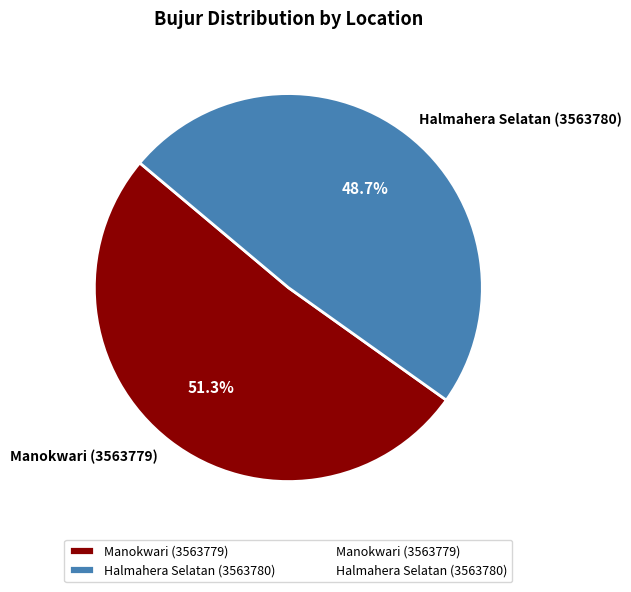

What percentage is NOT represented by Halmahera Selatan (3563780)?

51.3%